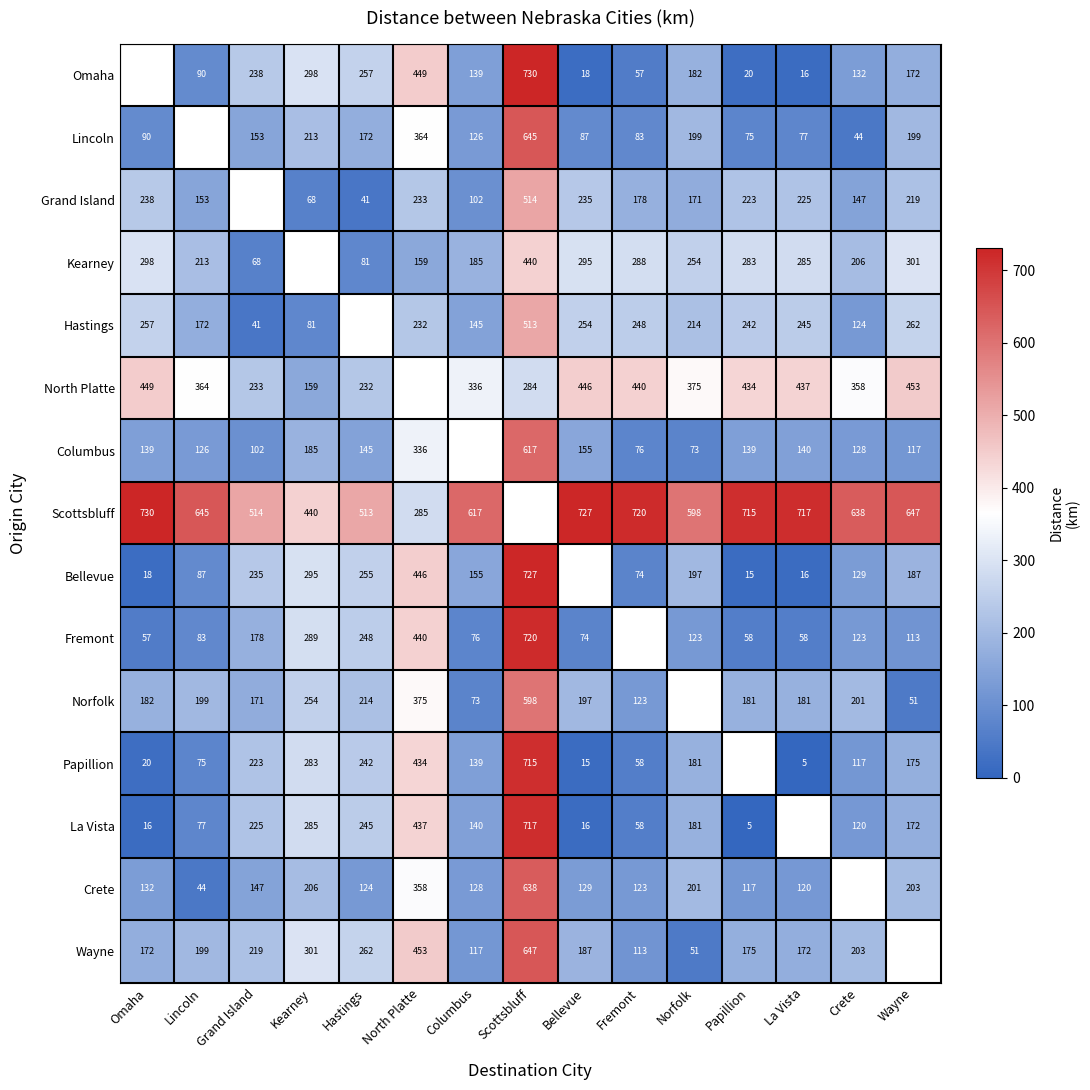

The value of Grand Island at Kearney is 118. True or false?

False